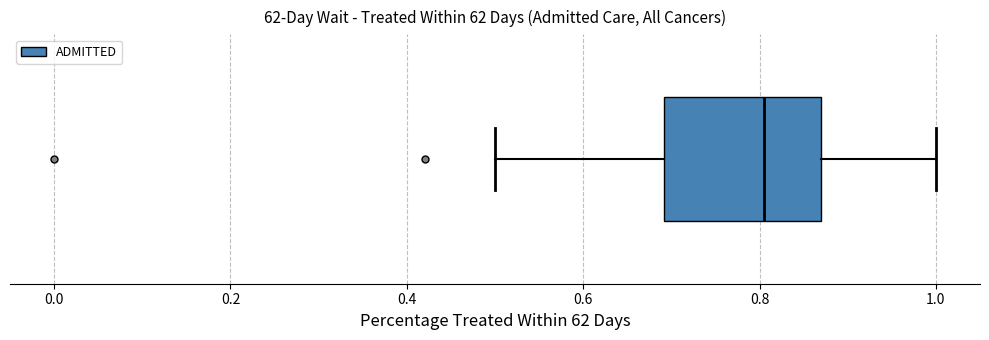

Where does the left whisker of the box end on the x-axis? The values are not printed on the chart, so give them approximately, as read against the axis.

0.50